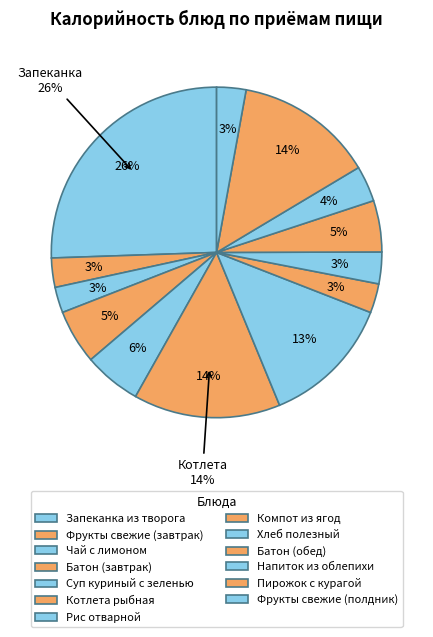

What is the largest slice in the pie chart?

Запеканка из творога